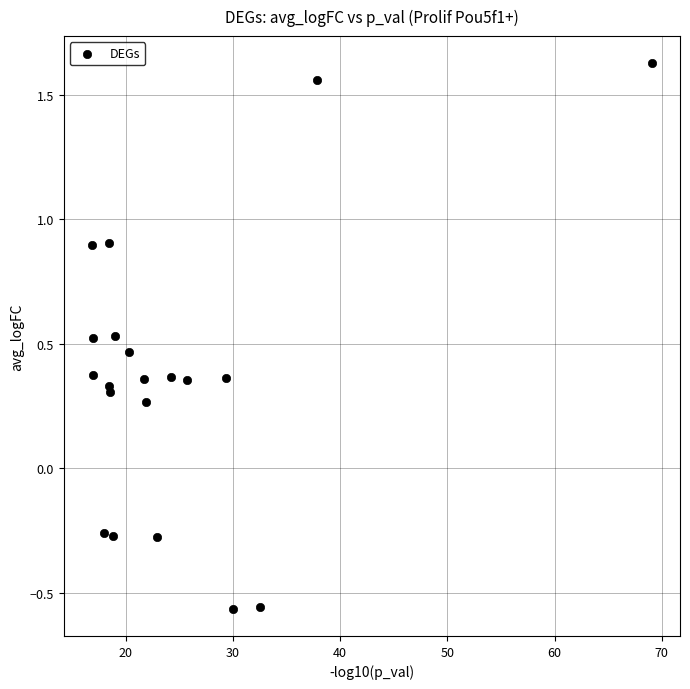

What is the range of X values (max minus min)?

52.3